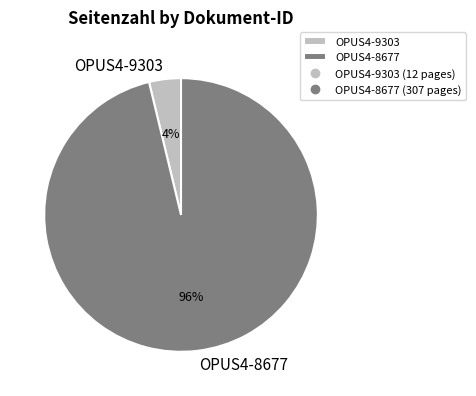

To the nearest percent, what is the difference between the largest and smallest slice percentages?

92%